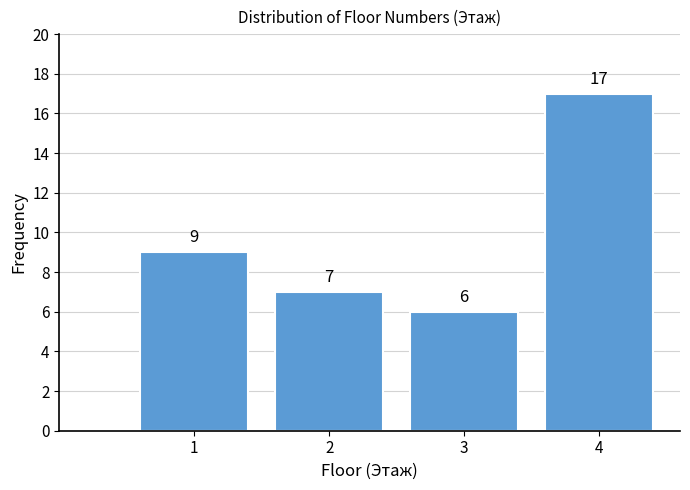

Reading right to left, extract all data points from this chart.

4=17	3=6	2=7	1=9